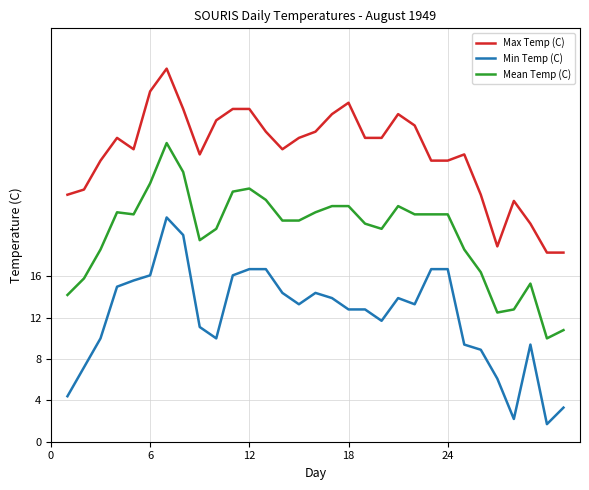

What is the greatest value displayed?

36.1